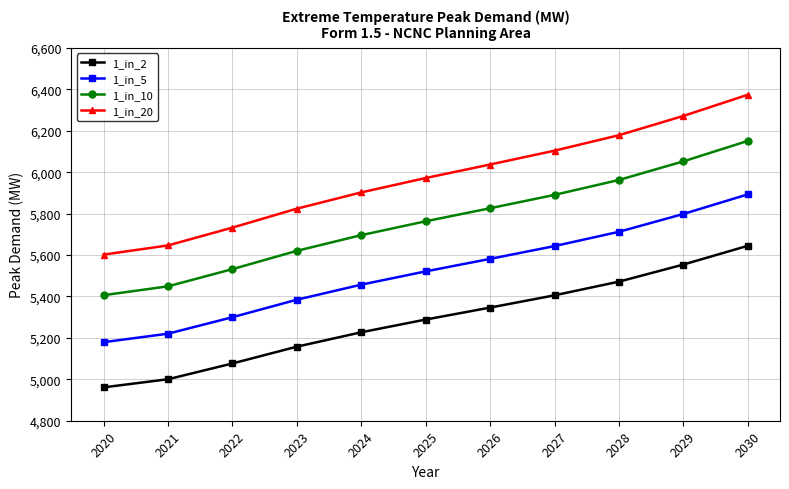

True or false: 1_in_20 and 1_in_5 intersect in this chart.

False